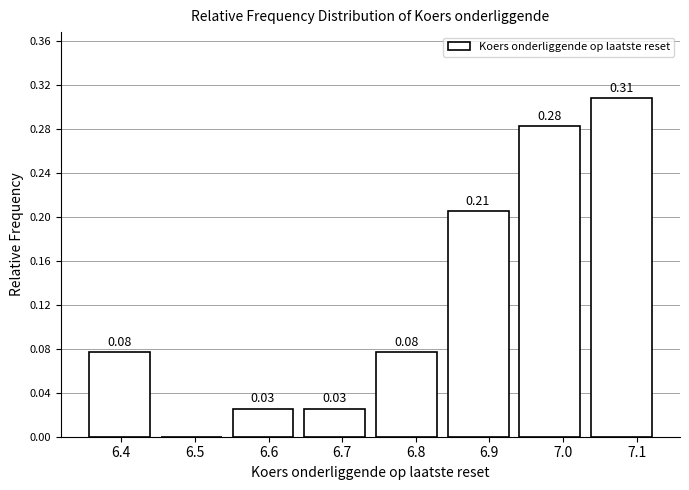

Which range on the x-axis has the tallest bar?

7.03 to 7.13